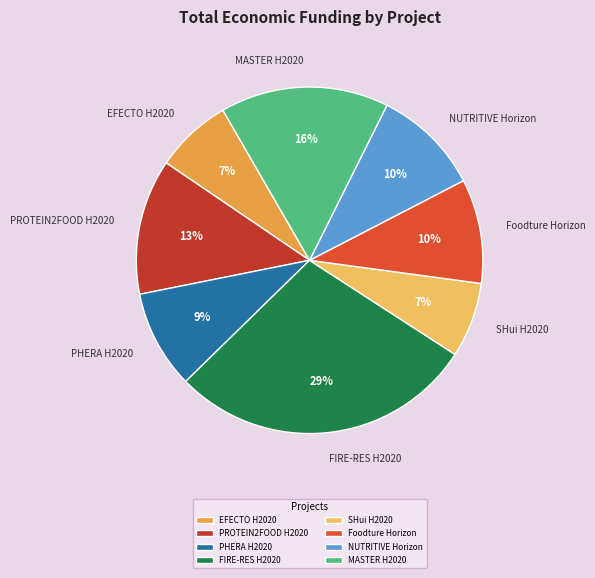

What is the ratio of the value at MASTER H2020 to the value at NUTRITIVE Horizon?

1.6